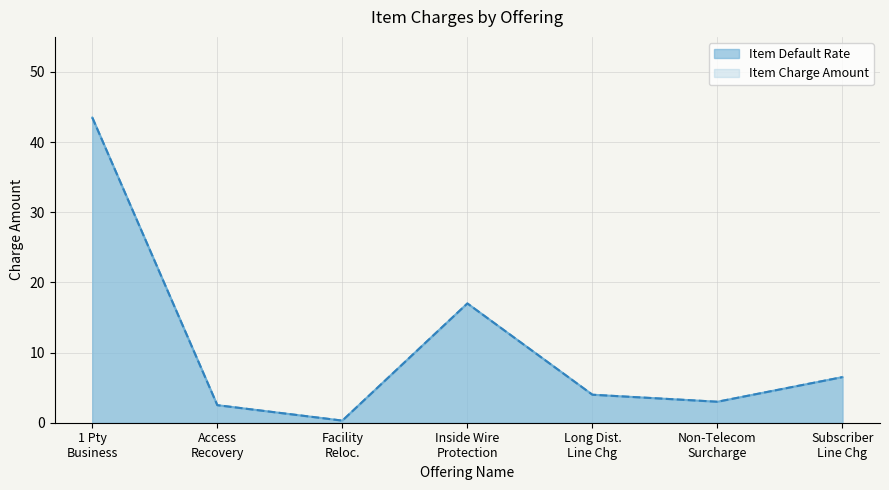

What are all the series names shown in the legend?

Item Default Rate, Item Charge Amount